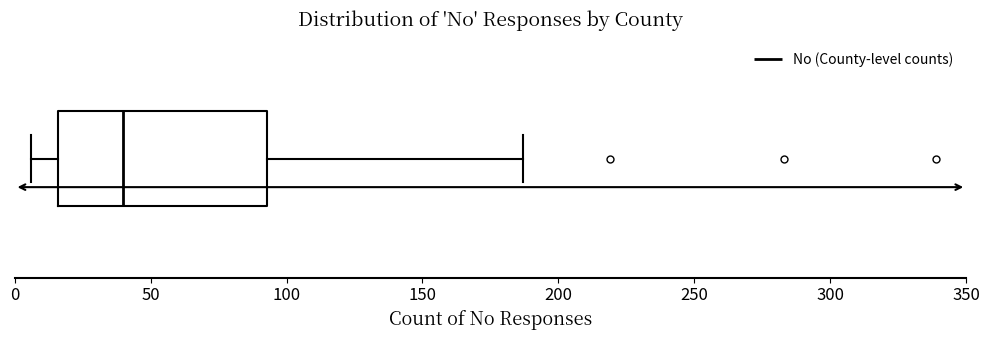

Read this box plot against the x-axis: the position of the median line, the range covered by the box, and the ends of both whiskers. The values are not printed on the chart, so give them approximately, as read against the axis.

median 40, box 15 to 95, whiskers 5 to 185